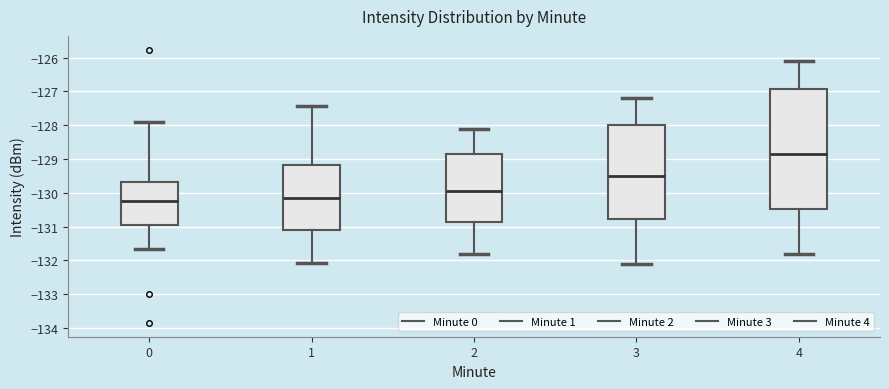

Reading left to right, read every box against the y-axis: the position of its median line, the range the box covers, and the ends of its whiskers. The values are not printed on the chart, so give them approximately, as read against the axis.

0: median -130.2, box -131.0 to -129.7, whiskers -131.7 to -127.9
1: median -130.1, box -131.1 to -129.2, whiskers -132.1 to -127.4
2: median -129.9, box -130.9 to -128.8, whiskers -131.8 to -128.1
3: median -129.5, box -130.8 to -128.0, whiskers -132.1 to -127.2
4: median -128.8, box -130.5 to -126.9, whiskers -131.8 to -126.1